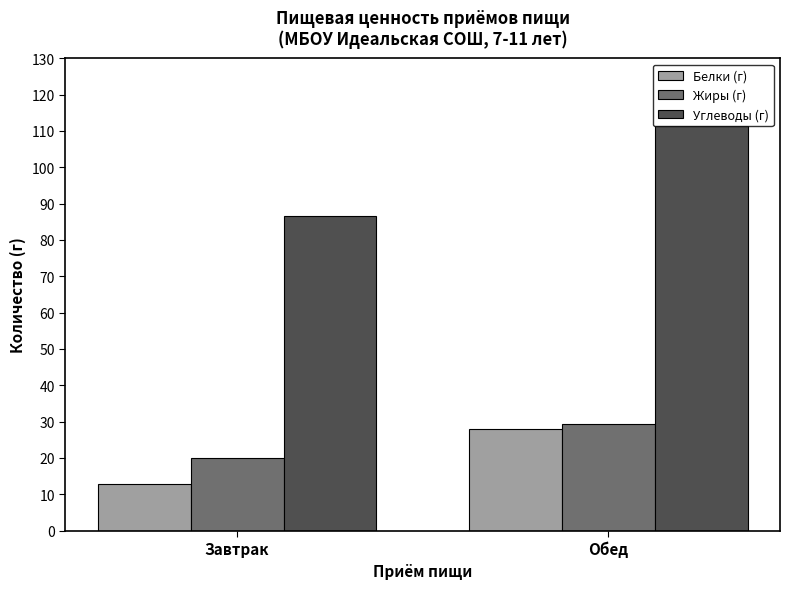

List the labels in order of Углеводы (г) value, largest first.

Обед, Завтрак